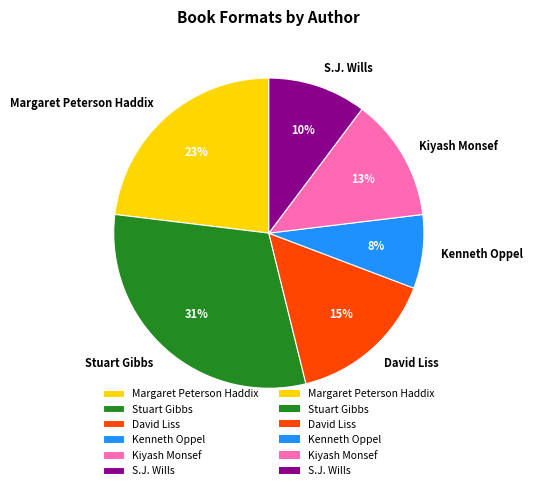

True or false: Kiyash Monsef accounts for 13% of the total.

True